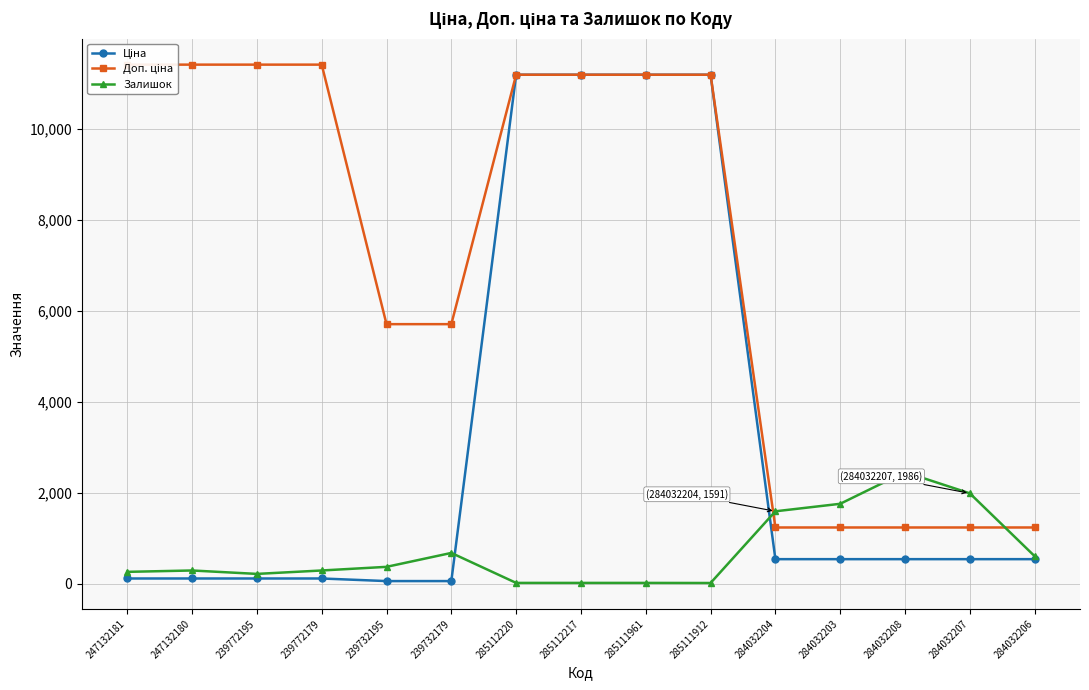

Reading left to right, what are all the values shown in this chart?

Ціна: 247132181=114.1	247132180=114.1	239772195=114.1	239772179=114.1	239732195=57.0	239732179=57.0	285112220=11188.2	285112217=11188.2	285111961=11188.2	285111912=11188.2	284032204=539.0	284032203=539.0	284032208=539.0	284032207=539.0	284032206=539.0
Доп. ціна: 247132181=11410.0	247132180=11410.0	239772195=11410.0	239772179=11410.0	239732195=5705.0	239732179=5705.0	285112220=11188.2	285112217=11188.2	285111961=11188.2	285111912=11188.2	284032204=1235.4	284032203=1235.4	284032208=1235.4	284032207=1235.4	284032206=1235.4
Залишок: 247132181=260.0	247132180=290.0	239772195=215.0	239772179=290.0	239732195=370.0	239732179=676.0	285112220=17.0	285112217=17.0	285111961=17.0	285111912=15.0	284032204=1591.0	284032203=1756.0	284032208=2453.0	284032207=1986.0	284032206=605.0